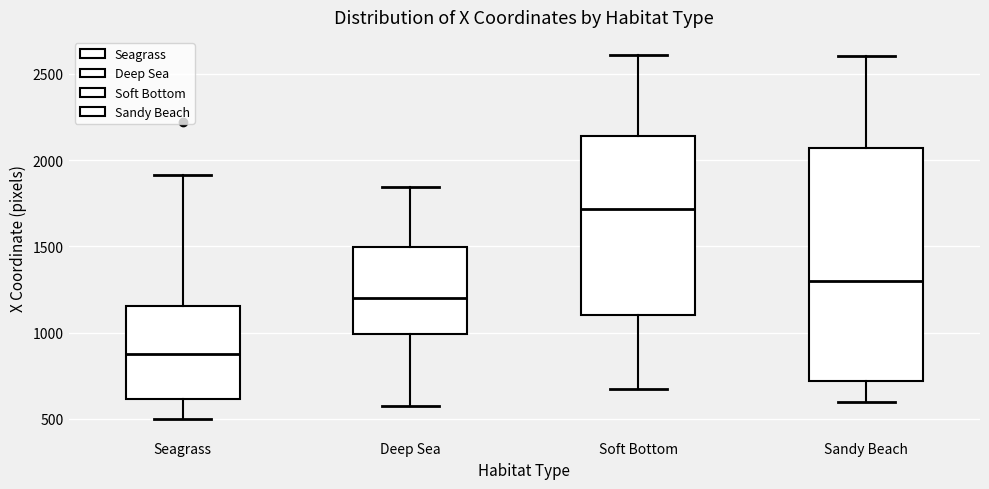

Which box is the tallest, from its lower edge to its upper edge?

Sandy Beach